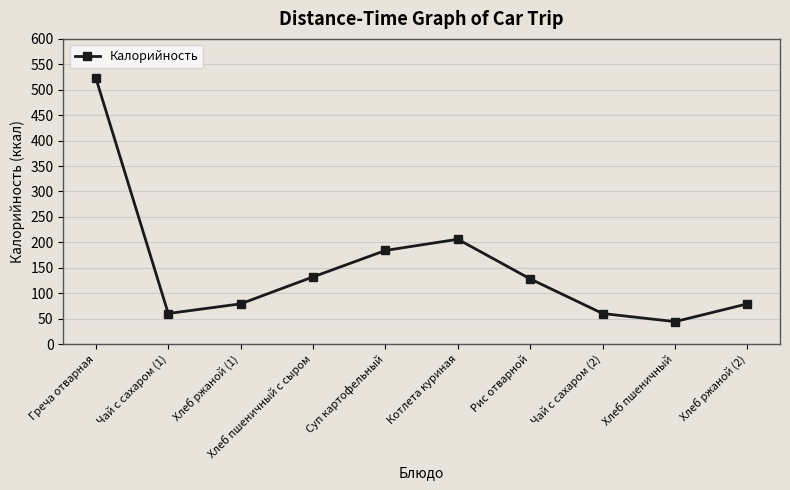

What is the change in value from Суп картофельный to Чай с сахаром (2)?

-124